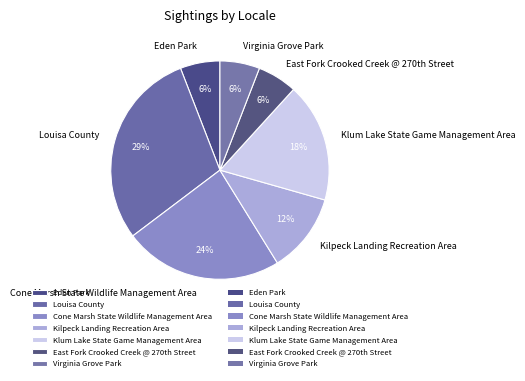

To the nearest percent, what percentage of the pie is Kilpeck Landing Recreation Area?

12%